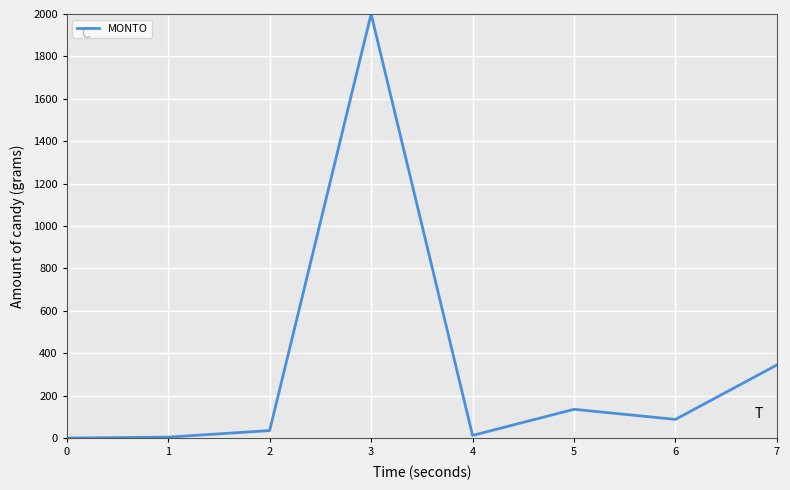

What is the ratio of the value at 7 to the value at 6?

3.9